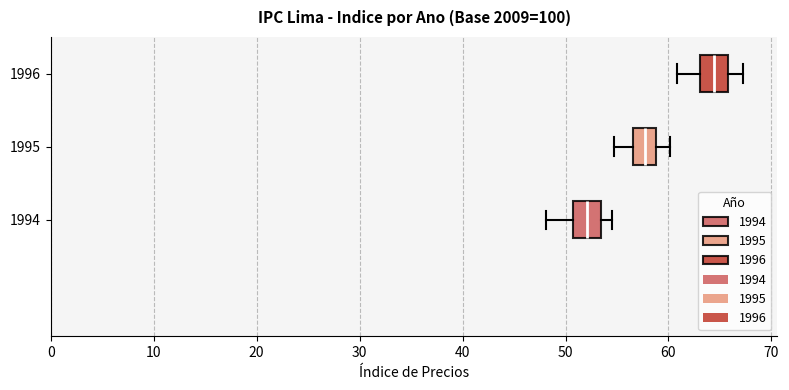

Reading bottom to top, read every box against the x-axis: the position of its median line, the range the box covers, and the ends of its whiskers. The values are not printed on the chart, so give them approximately, as read against the axis.

1994: median 52, box 51 to 53, whiskers 48 to 55
1995: median 58, box 57 to 59, whiskers 55 to 60
1996: median 64, box 63 to 66, whiskers 61 to 67